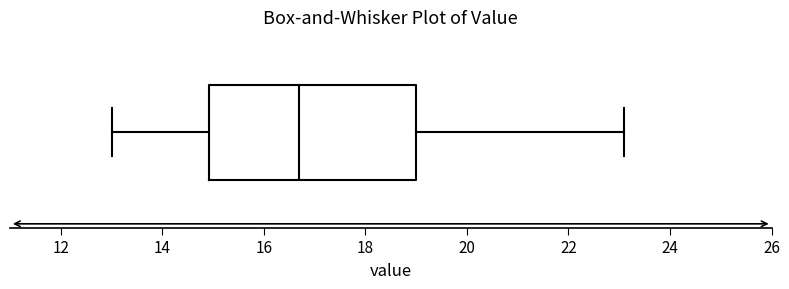

Where does the median line of the box sit on the x-axis? The values are not printed on the chart, so give them approximately, as read against the axis.

16.8